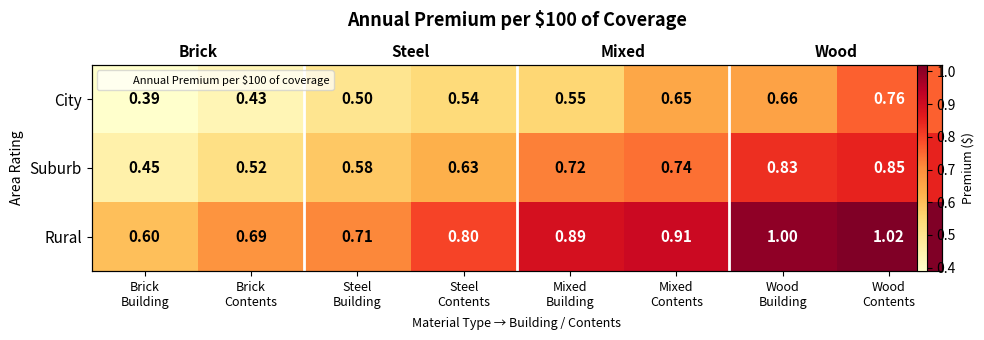

What is the sum of the City values at Mixed Building and Brick Contents?

1.0